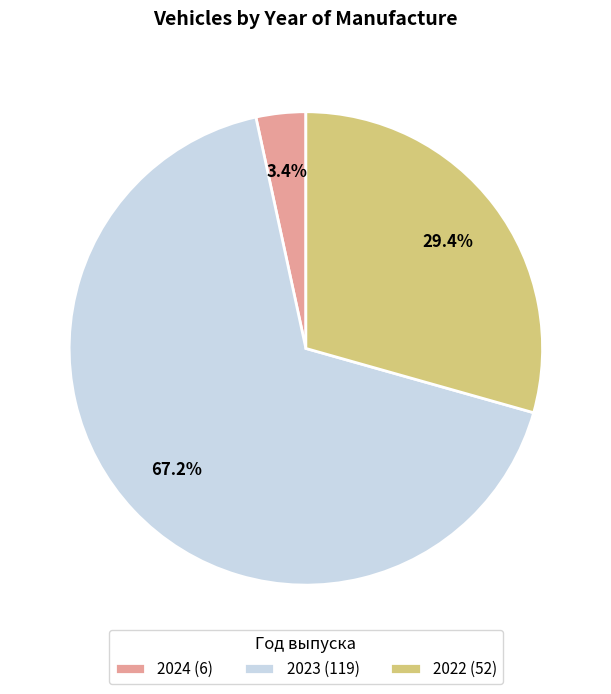

What is the smallest slice in the pie chart?

2024